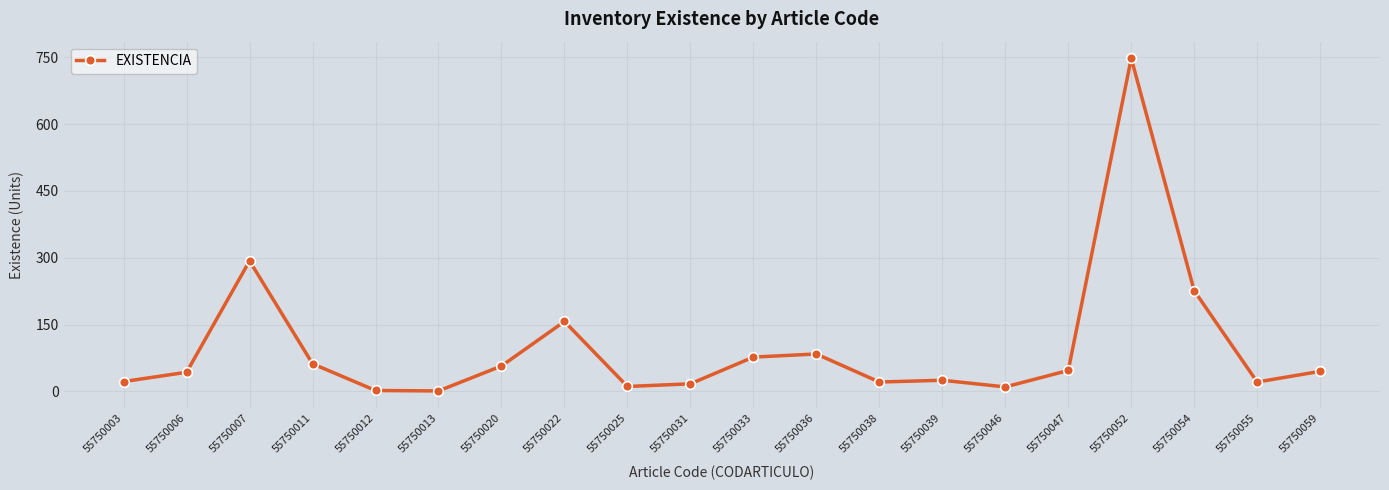

How many data points does each series have?

20